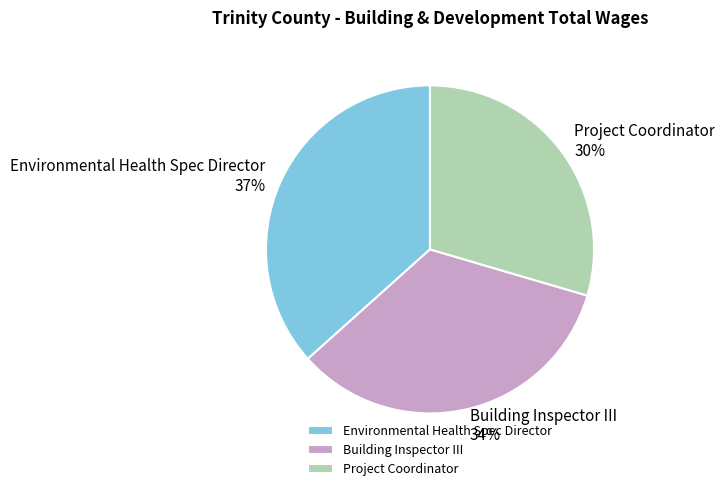

Rank the categories by value from highest to lowest.

Environmental Health Spec Director, Building Inspector III, Project Coordinator